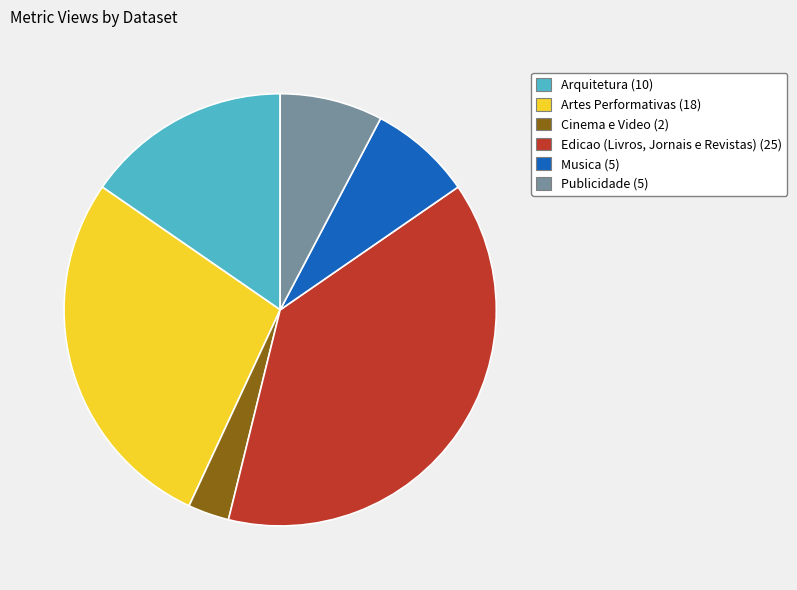

Does any single category account for the majority?

No